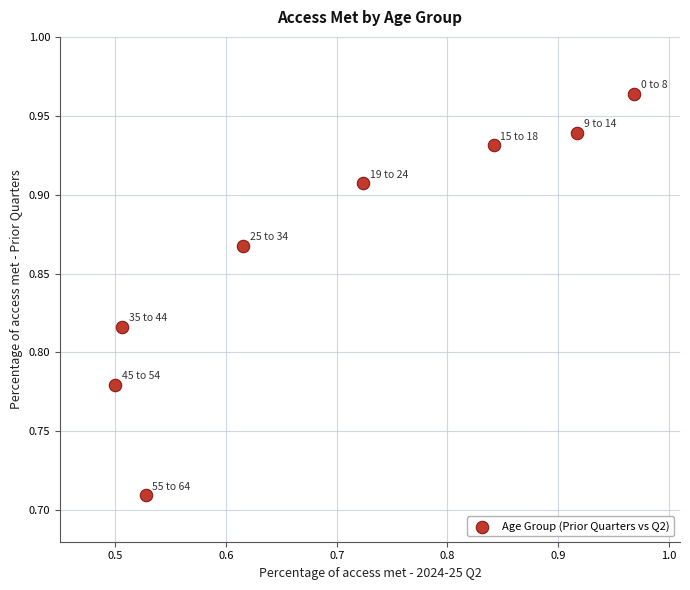

What is the range of Y values (max minus min)?

0.3